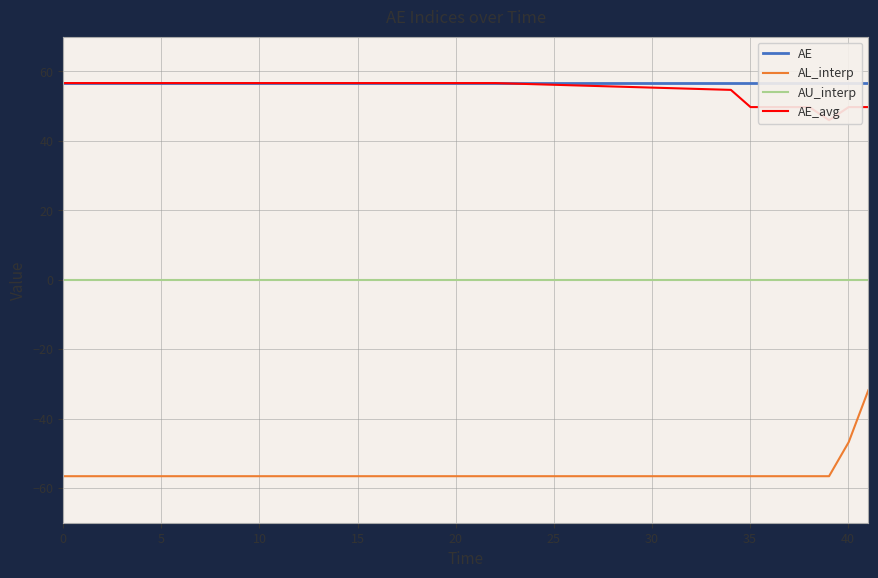

Which series has the largest range (max minus min)?

AL_interp